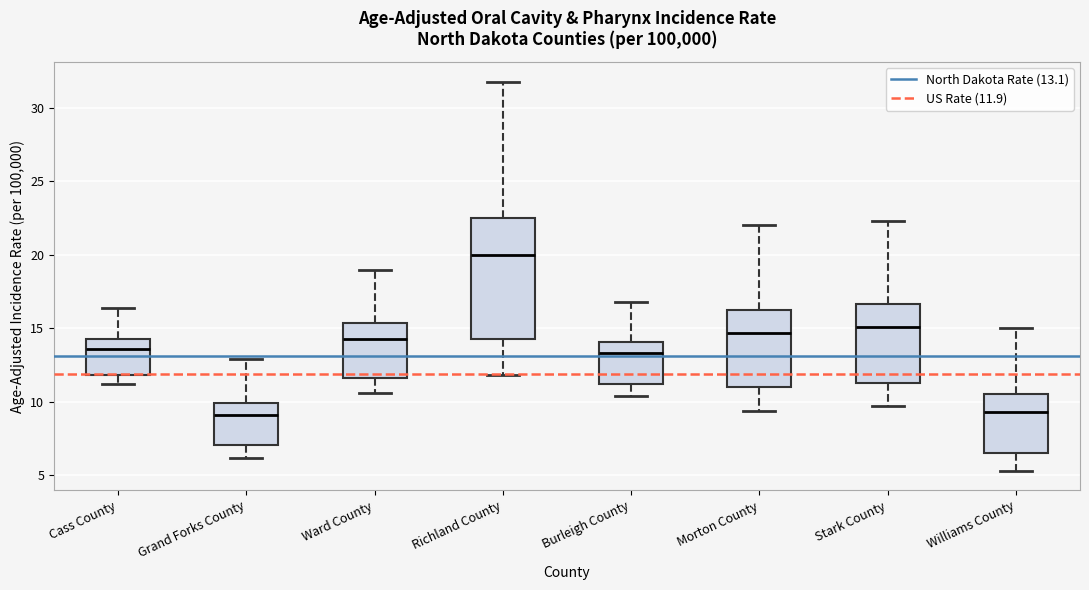

Reading left to right, read every box against the y-axis: the position of its median line, the range the box covers, and the ends of its whiskers. The values are not printed on the chart, so give them approximately, as read against the axis.

Cass County: median 13.5, box 12.0 to 14.5, whiskers 11.0 to 16.5
Grand Forks County: median 9.0, box 7.0 to 10.0, whiskers 6.0 to 13.0
Ward County: median 14.5, box 11.5 to 15.5, whiskers 10.5 to 19.0
Richland County: median 20.0, box 14.5 to 22.5, whiskers 12.0 to 32.0
Burleigh County: median 13.5, box 11.0 to 14.0, whiskers 10.5 to 17.0
Morton County: median 14.5, box 11.0 to 16.5, whiskers 9.5 to 22.0
Stark County: median 15.0, box 11.5 to 16.5, whiskers 9.5 to 22.5
Williams County: median 9.5, box 6.5 to 10.5, whiskers 5.5 to 15.0